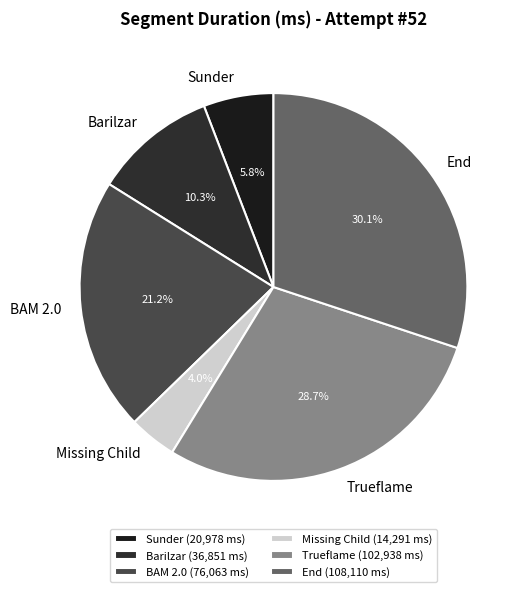

What percentage is the BAM 2.0 slice, to the nearest percent?

21%